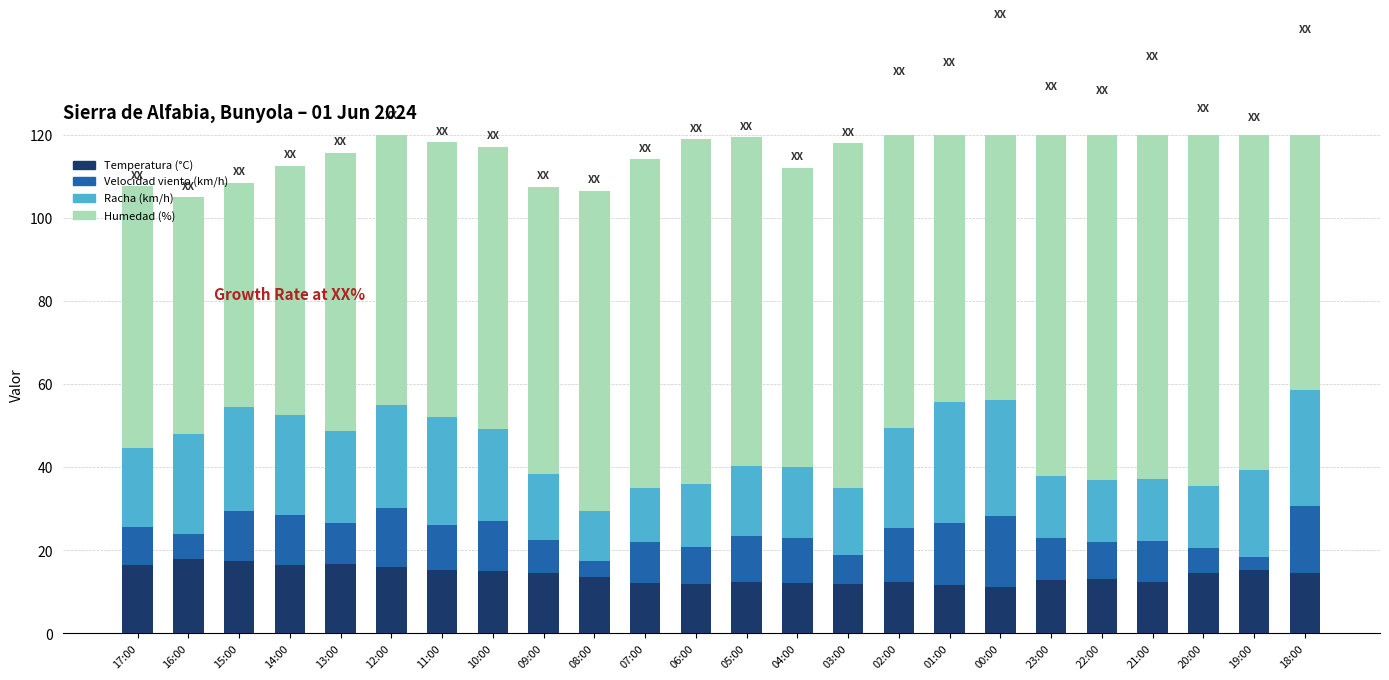

What are all the series names shown in the legend?

Temperatura (°C), Velocidad viento (km/h), Racha (km/h), Humedad (%)